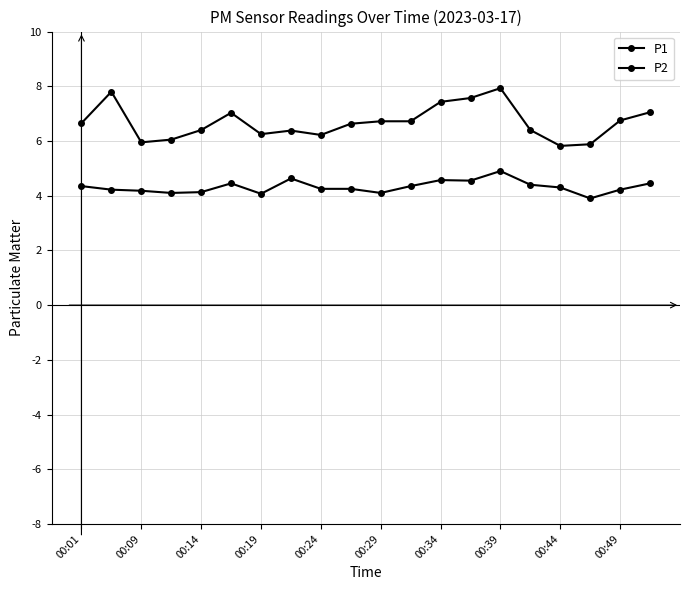

How many categories are shown in the chart?

20